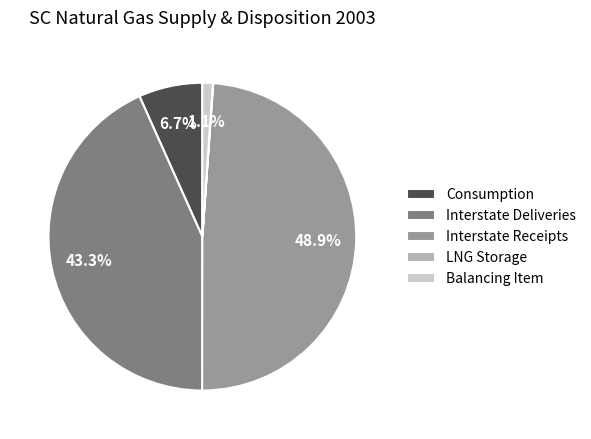

To the nearest percent, what is the difference between the Balancing Item and Interstate Receipts slice percentages?

48%